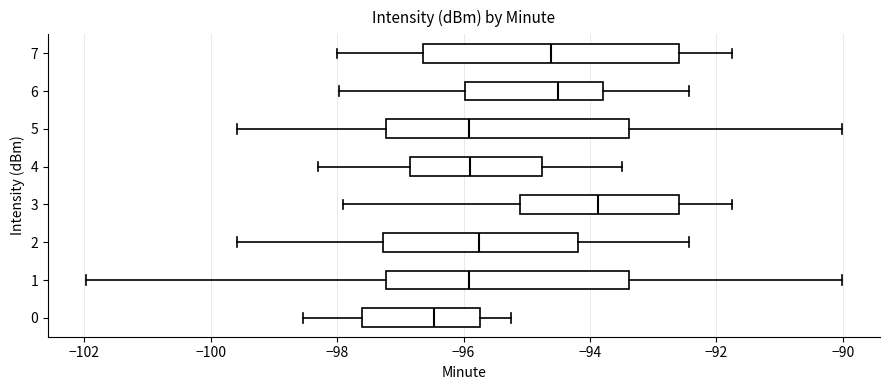

Reading bottom to top, transcribe this box plot: for each box, give where its median line is, the range the box spans, and where its two whiskers end, as read against the x-axis. The values are not printed on the chart, so give them approximately, as read against the axis.

0: median -96.4, box -97.6 to -95.8, whiskers -98.6 to -95.2
1: median -96.0, box -97.2 to -93.4, whiskers -102.0 to -90.0
2: median -95.8, box -97.2 to -94.2, whiskers -99.6 to -92.4
3: median -93.8, box -95.2 to -92.6, whiskers -97.8 to -91.8
4: median -95.8, box -96.8 to -94.8, whiskers -98.2 to -93.4
5: median -96.0, box -97.2 to -93.4, whiskers -99.6 to -90.0
6: median -94.6, box -96.0 to -93.8, whiskers -98.0 to -92.4
7: median -94.6, box -96.6 to -92.6, whiskers -98.0 to -91.8